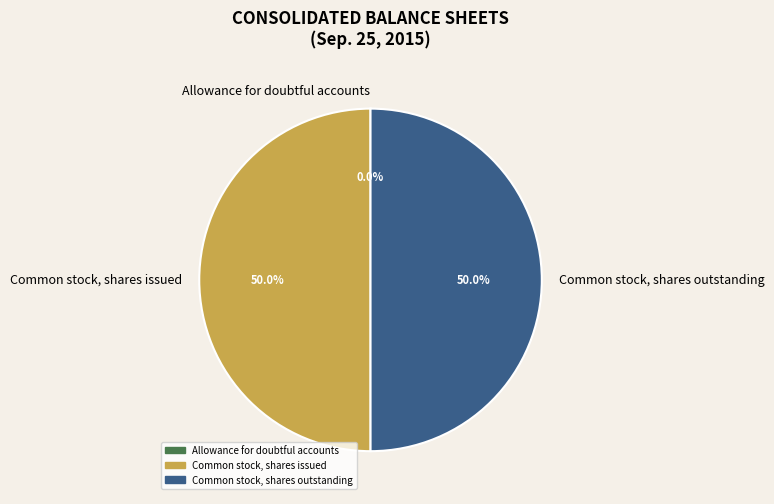

Combined, what portion of the pie is Common stock, shares issued and Common stock, shares outstanding?

100.0%